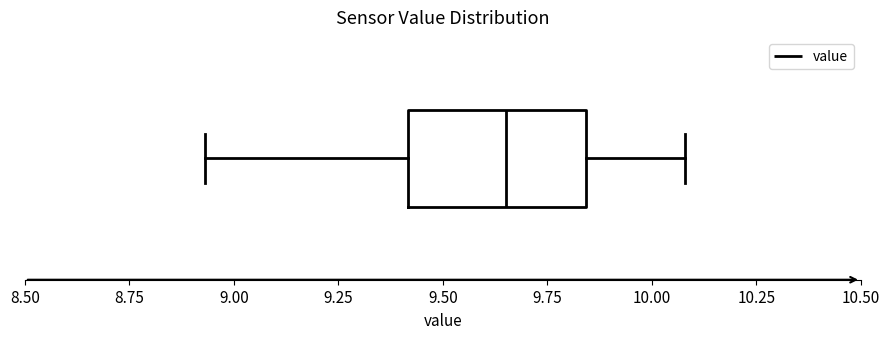

Read this box plot against the x-axis: the position of the median line, the range covered by the box, and the ends of both whiskers. The values are not printed on the chart, so give them approximately, as read against the axis.

median 9.65, box 9.40 to 9.85, whiskers 8.95 to 10.10